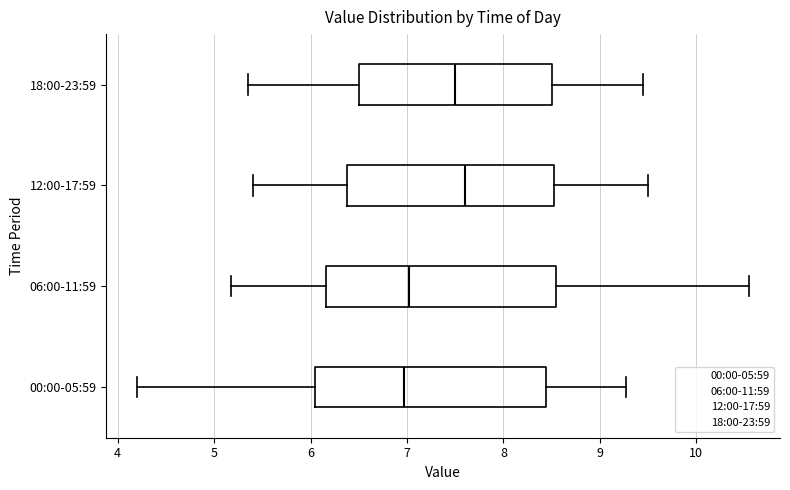

Where does the left whisker of the box for 00:00-05:59 end on the x-axis? The values are not printed on the chart, so give them approximately, as read against the axis.

4.2